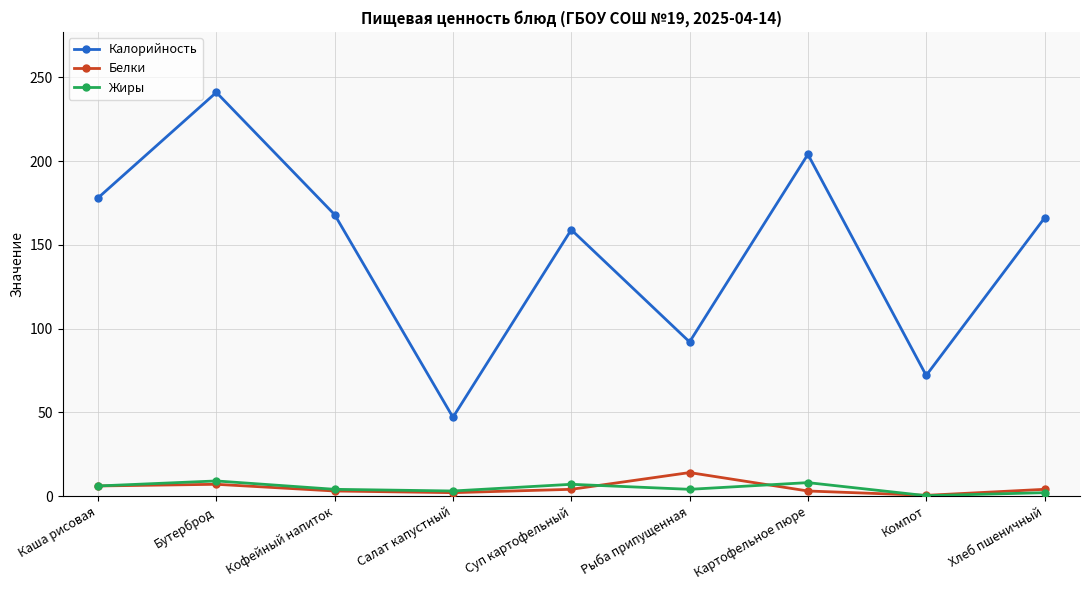

True or false: Калорийность and Жиры cross at least once.

False